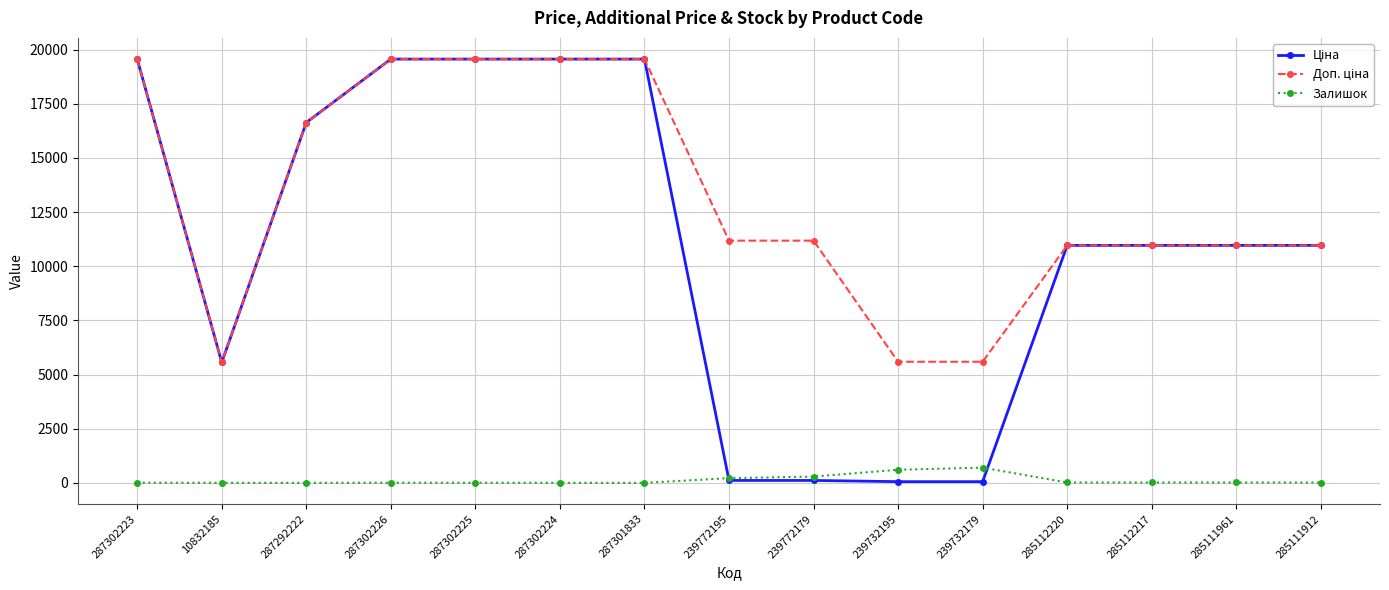

What is the difference between the highest and lowest values at 287302223?

19557.9